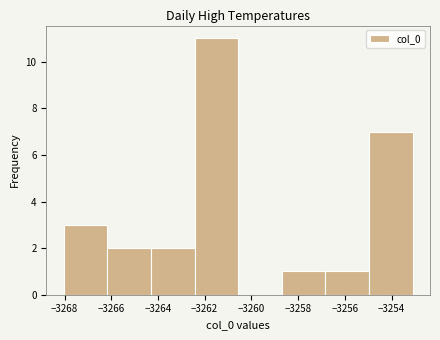

Over which range of the x-axis is the bar tallest?

-3262.4 to -3260.6